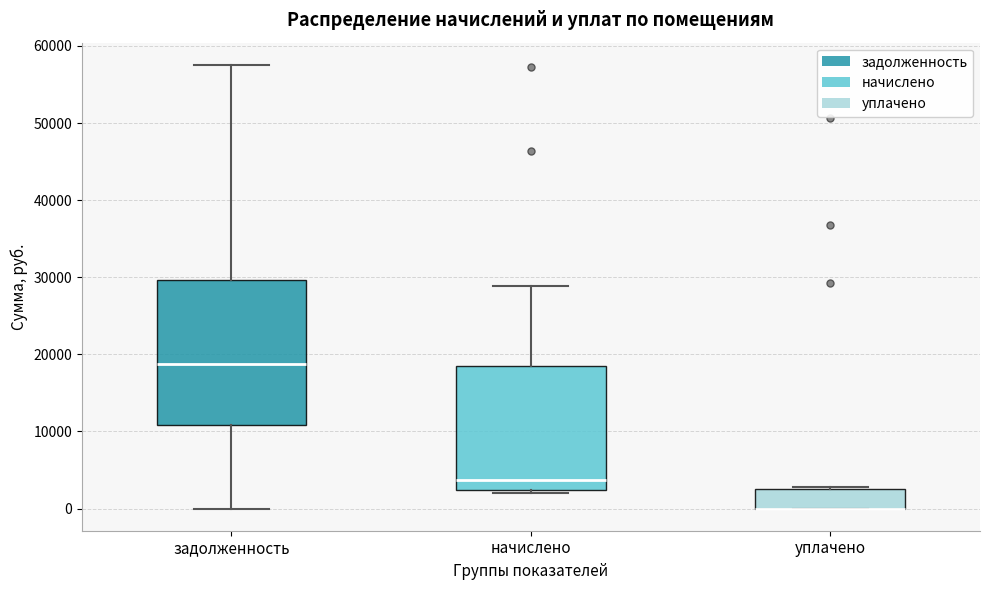

Reading left to right, transcribe this box plot: for each box, give where its median line is, the range the box spans, and where its two whiskers end, as read against the y-axis. The values are not printed on the chart, so give them approximately, as read against the axis.

задолженность: median 19000, box 11000 to 30000, whiskers 0 to 58000
начислено: median 4000, box 2000 to 18000, whiskers 2000 (just below the box's lower edge) to 29000
уплачено: median 0 (drawn on the box's lower edge), box 0 to 2000, whiskers 0 to 3000